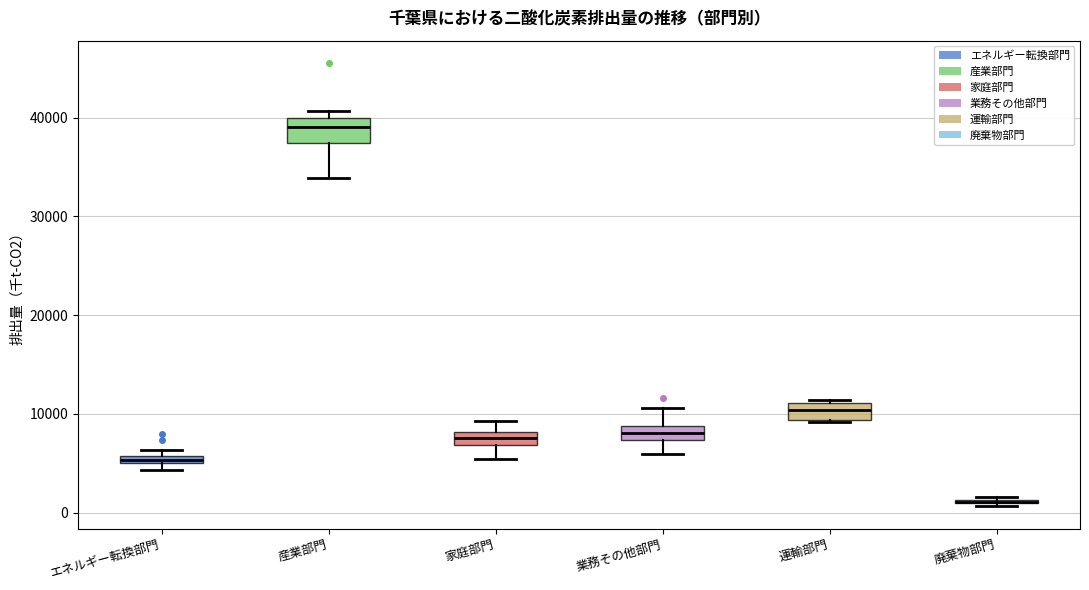

Where does the median line of the box for 業務その他部門 sit on the y-axis? The values are not printed on the chart, so give them approximately, as read against the axis.

8000